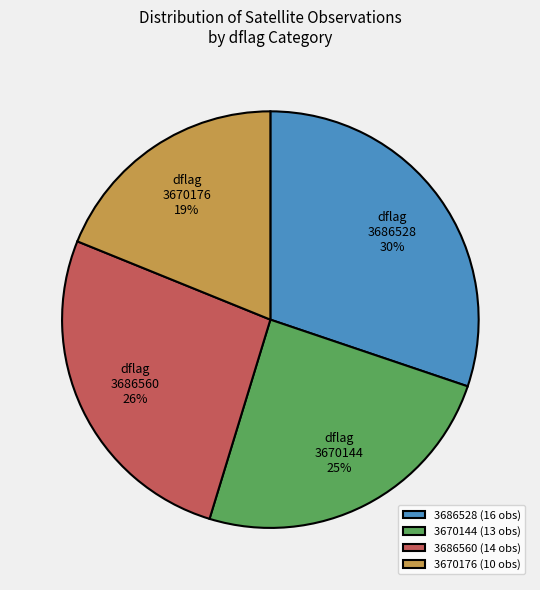

To the nearest percent, what is the average slice percentage?

25%